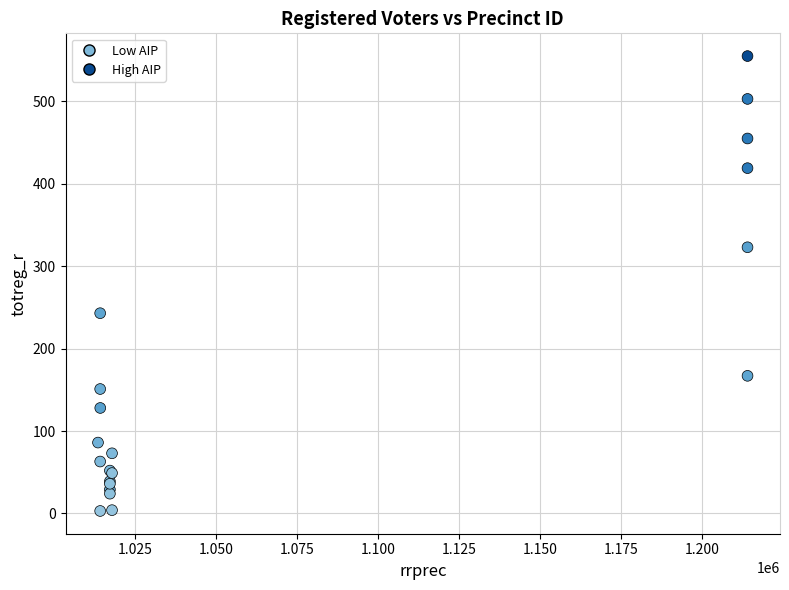

What Y value in the scatter plot is closest to 279?

243